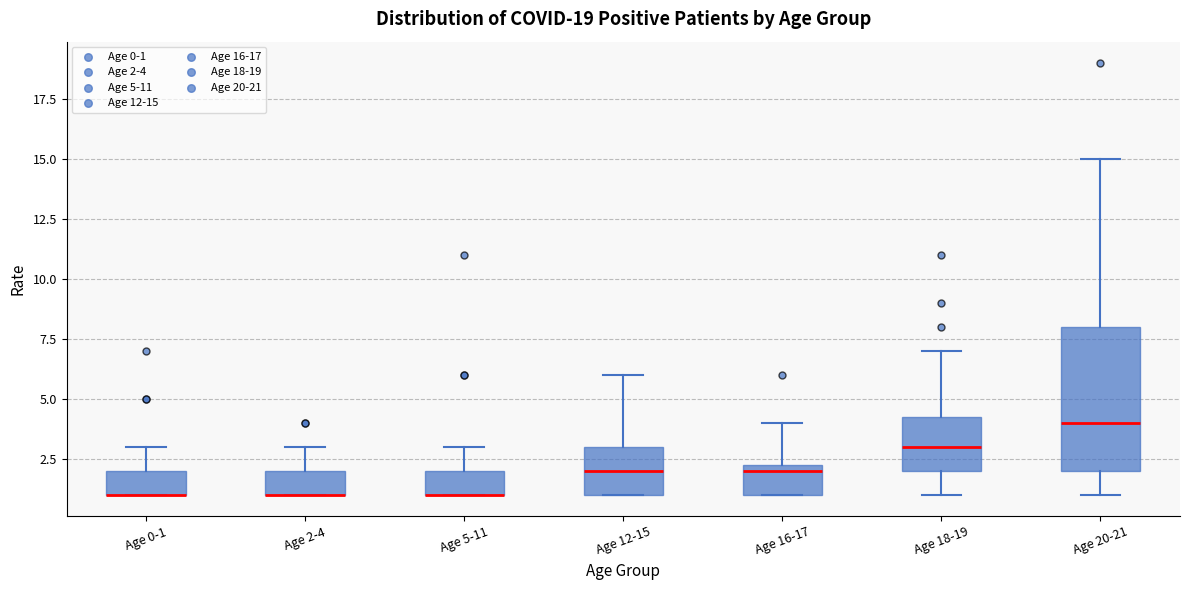

Reading left to right, read every box against the y-axis: the position of its median line, the range the box covers, and the ends of its whiskers. The values are not printed on the chart, so give them approximately, as read against the axis.

Age 0-1: median 1.0 (drawn on the box's lower edge), box 1.0 to 2.0, whiskers 1.0 to 3.0
Age 2-4: median 1.0 (drawn on the box's lower edge), box 1.0 to 2.0, whiskers 1.0 to 3.0
Age 5-11: median 1.0 (drawn on the box's lower edge), box 1.0 to 2.0, whiskers 1.0 to 3.0
Age 12-15: median 2.0, box 1.0 to 3.0, whiskers 1.0 to 6.0
Age 16-17: median 2.0, box 1.0 to 2.5, whiskers 1.0 to 4.0
Age 18-19: median 3.0, box 2.0 to 4.5, whiskers 1.0 to 7.0
Age 20-21: median 4.0, box 2.0 to 8.0, whiskers 1.0 to 15.0